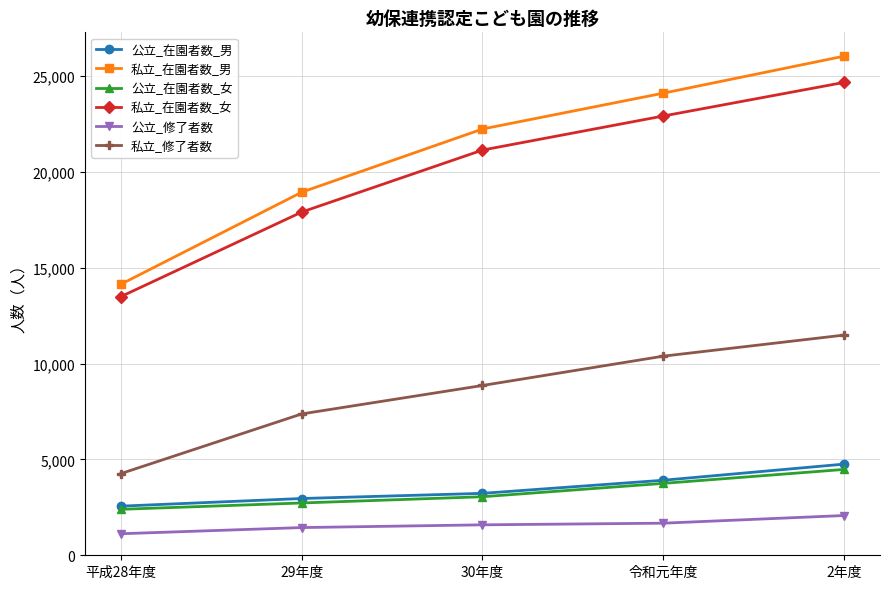

True or false: 公立_在園者数_男 and 公立_修了者数 cross at least once.

False